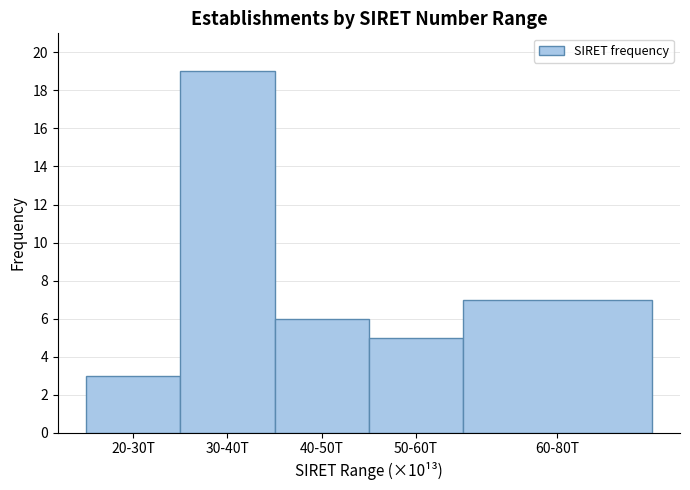

Reading right to left, transcribe all the data shown in this chart.

60-80T=7	50-60T=5	40-50T=6	30-40T=19	20-30T=3